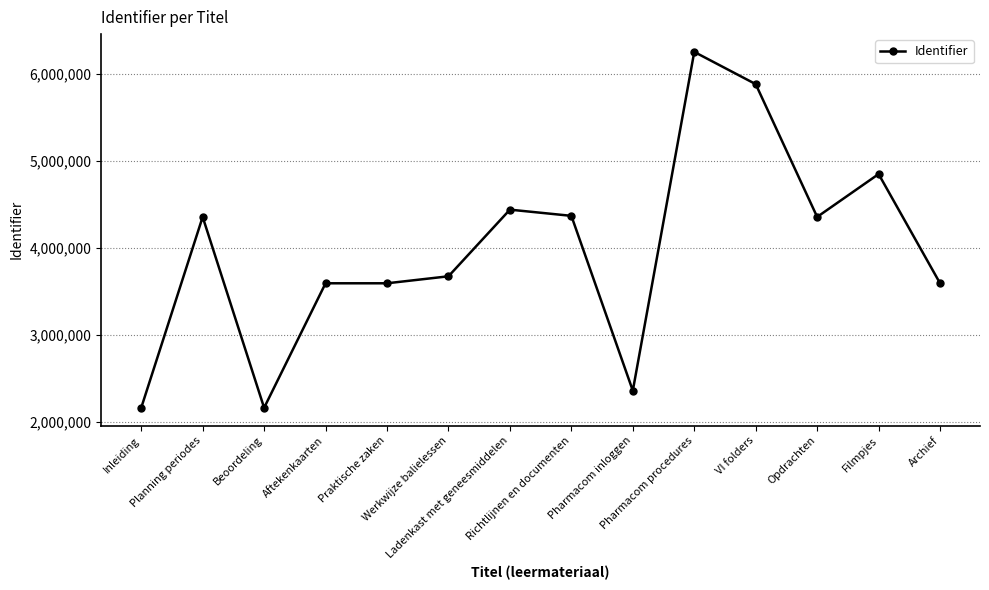

What is the difference between the maximum and minimum values?

4093019